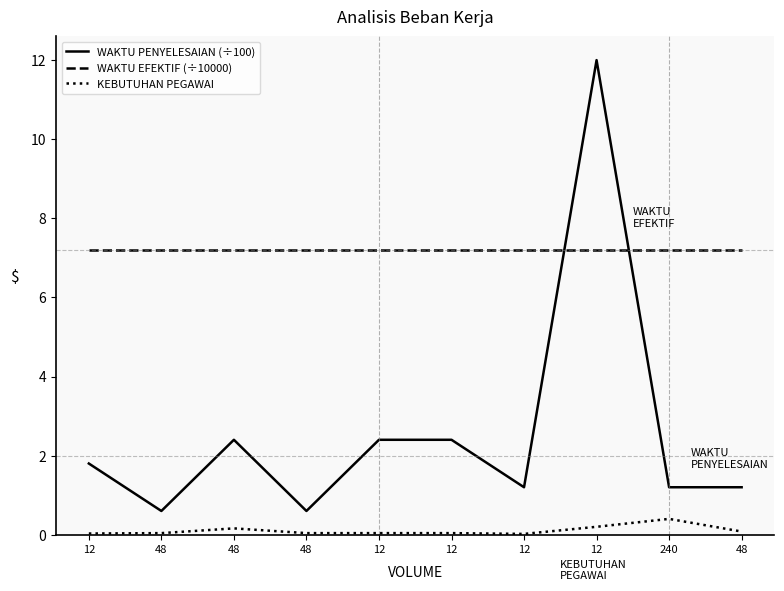

In WAKTU PENYELESAIAN (÷100), how many points are lower than both neighbors (excluding endpoints)?

3